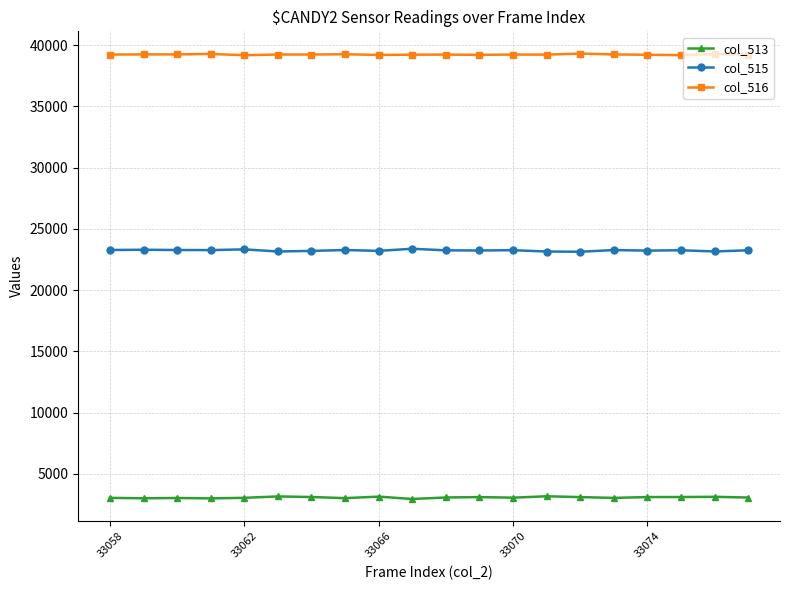

What are all the series names shown in the legend?

col_513, col_515, col_516